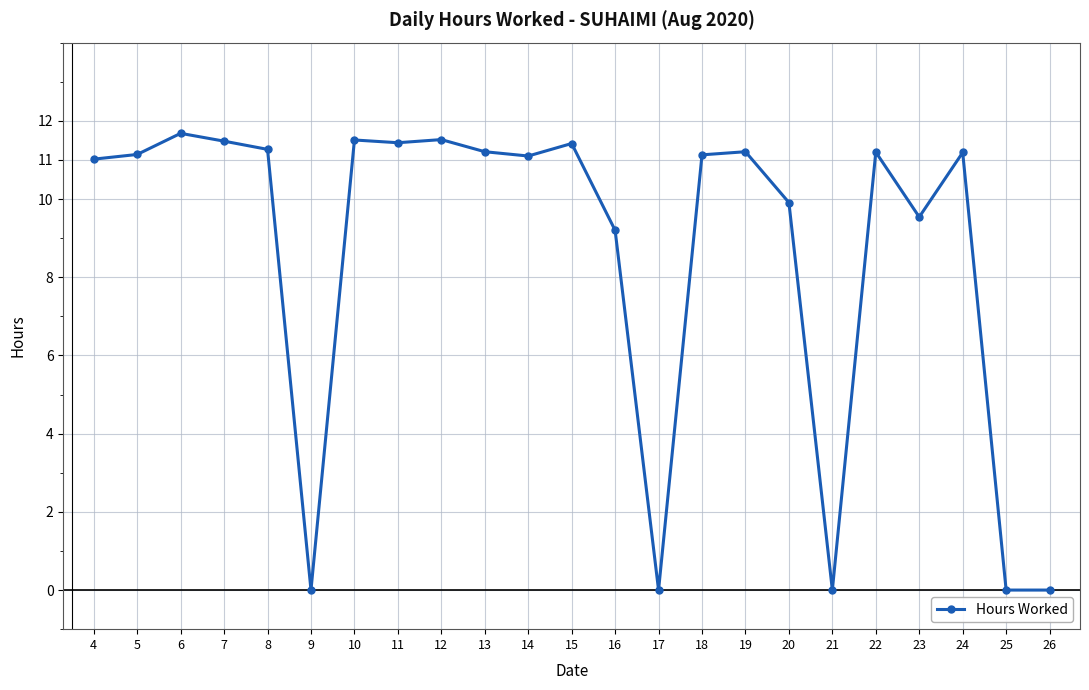

The value at 13 is 5.5. True or false?

False